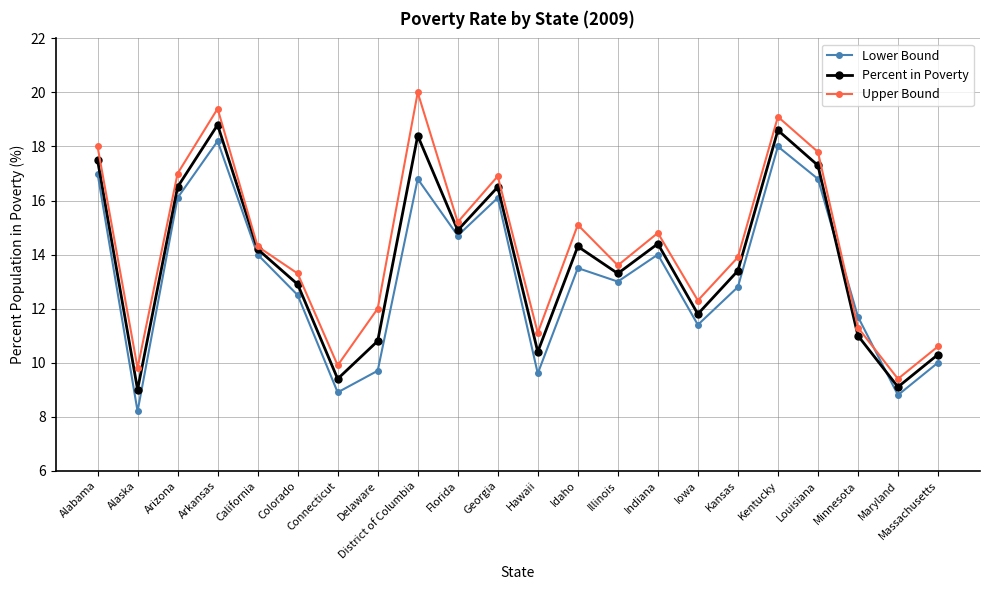

What is the difference between the maximum and minimum values in the Lower Bound series?

10.0